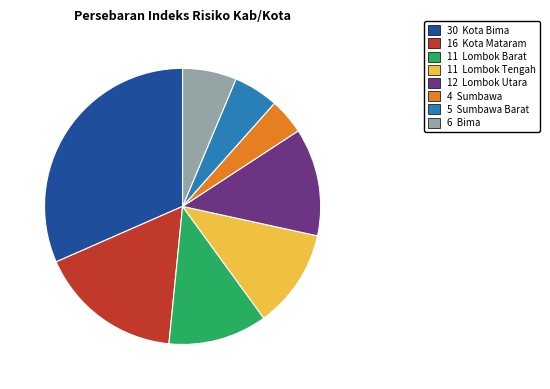

Is there a majority slice in this chart?

No